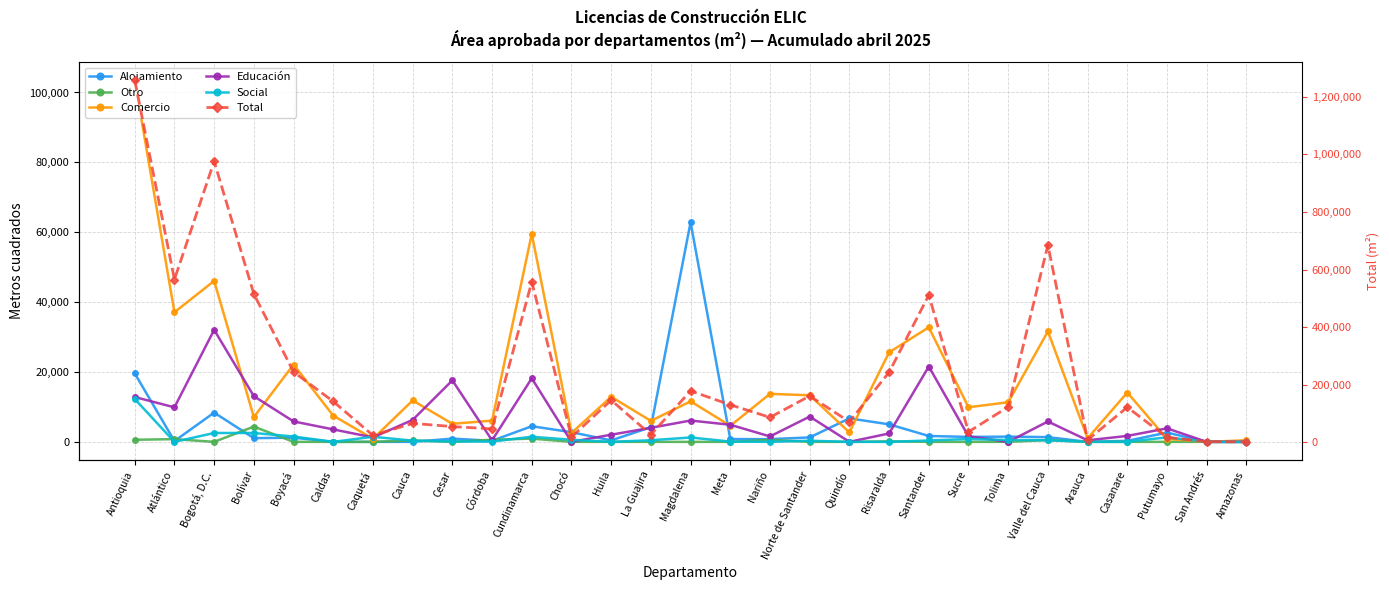

What is the maximum value for Total?

1257619